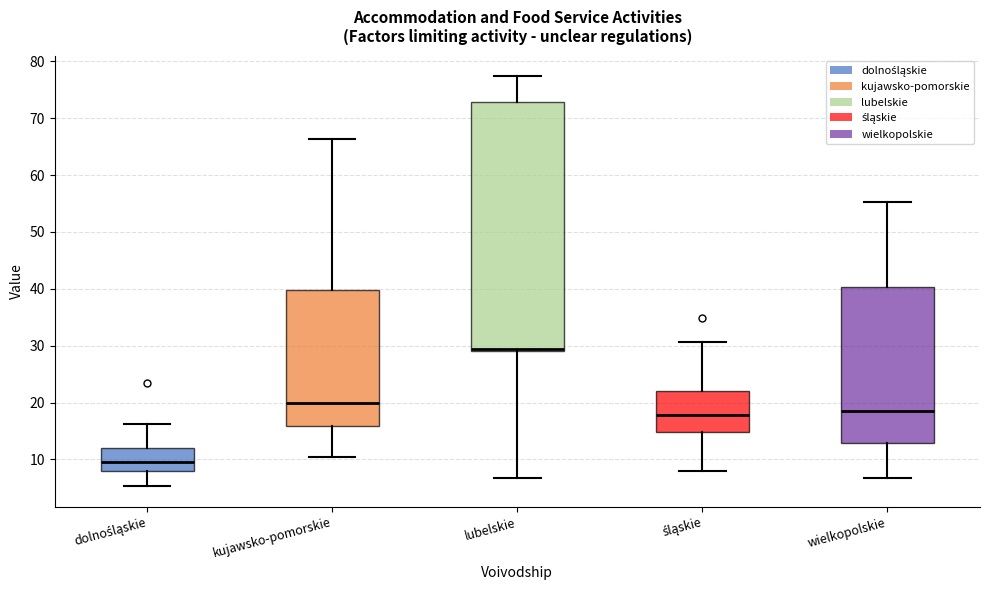

Reading left to right, transcribe this box plot: for each box, give where its median line is, the range the box spans, and where its two whiskers end, as read against the y-axis. The values are not printed on the chart, so give them approximately, as read against the axis.

dolnośląskie: median 10, box 8 to 12, whiskers 5 to 16
kujawsko-pomorskie: median 20, box 16 to 40, whiskers 10 to 66
lubelskie: median 29 (drawn on the box's lower edge), box 29 to 73, whiskers 7 to 77
śląskie: median 18, box 15 to 22, whiskers 8 to 31
wielkopolskie: median 19, box 13 to 40, whiskers 7 to 55